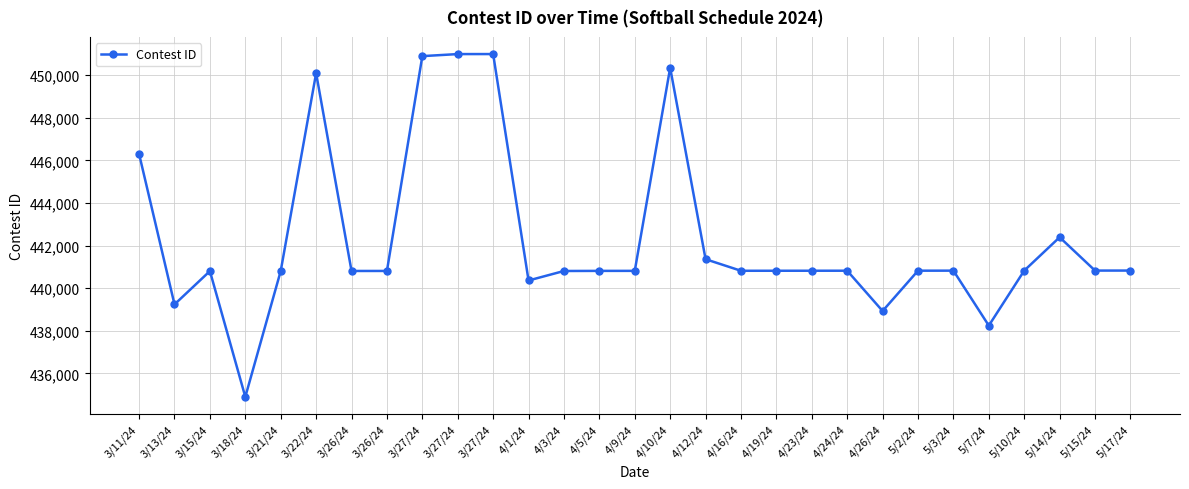

How many lines are shown in the chart?

1